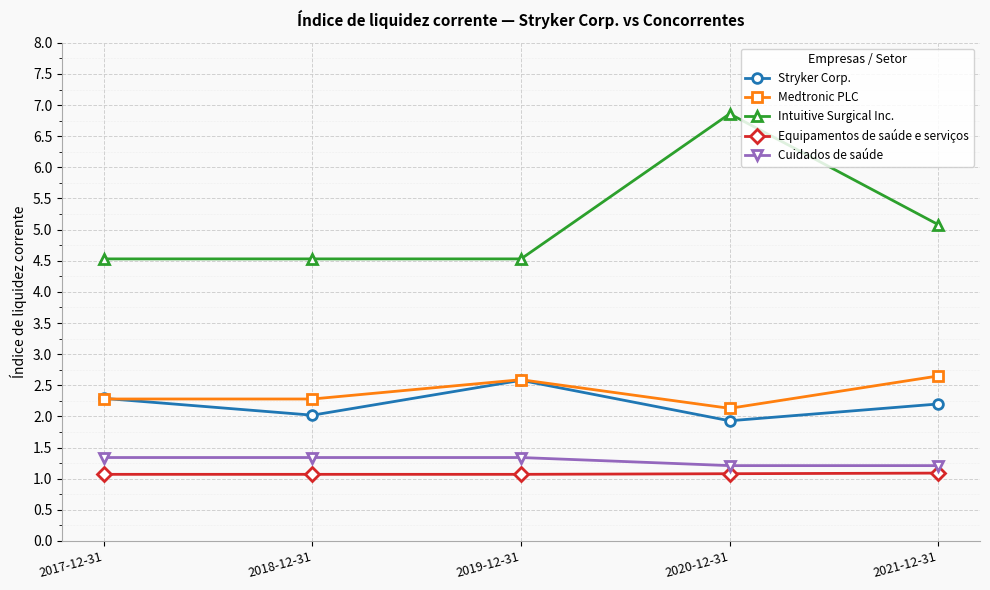

Does the chart display data point markers on the line(s)?

Yes